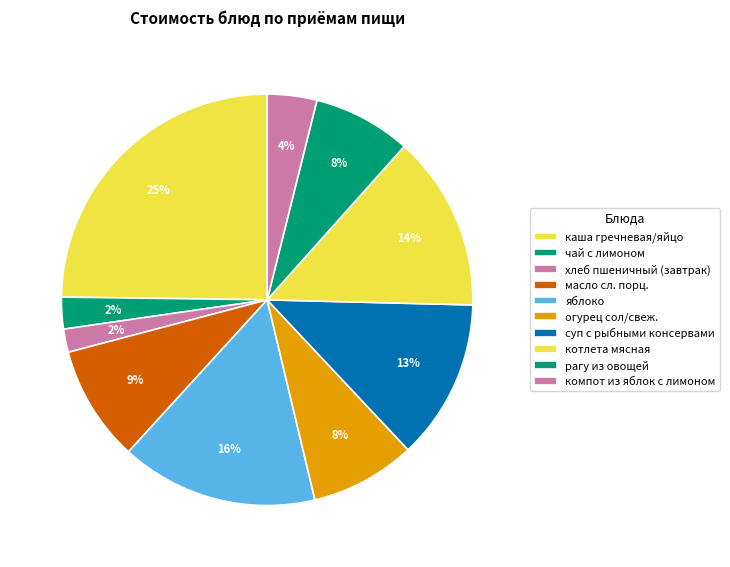

Between компот из яблок с лимоном and суп с рыбными консервами, which is larger?

суп с рыбными консервами